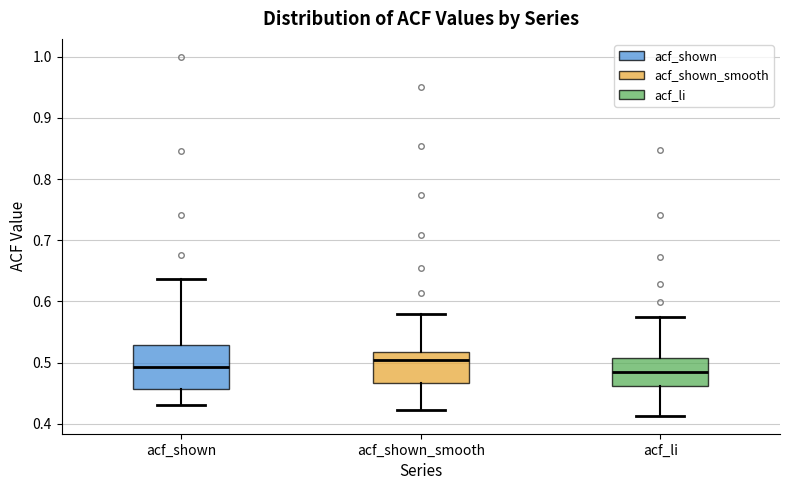

Reading left to right, read every box against the y-axis: the position of its median line, the range the box covers, and the ends of its whiskers. The values are not printed on the chart, so give them approximately, as read against the axis.

acf_shown: median 0.49, box 0.46 to 0.53, whiskers 0.43 to 0.64
acf_shown_smooth: median 0.51, box 0.47 to 0.52, whiskers 0.42 to 0.58
acf_li: median 0.48, box 0.46 to 0.51, whiskers 0.41 to 0.57